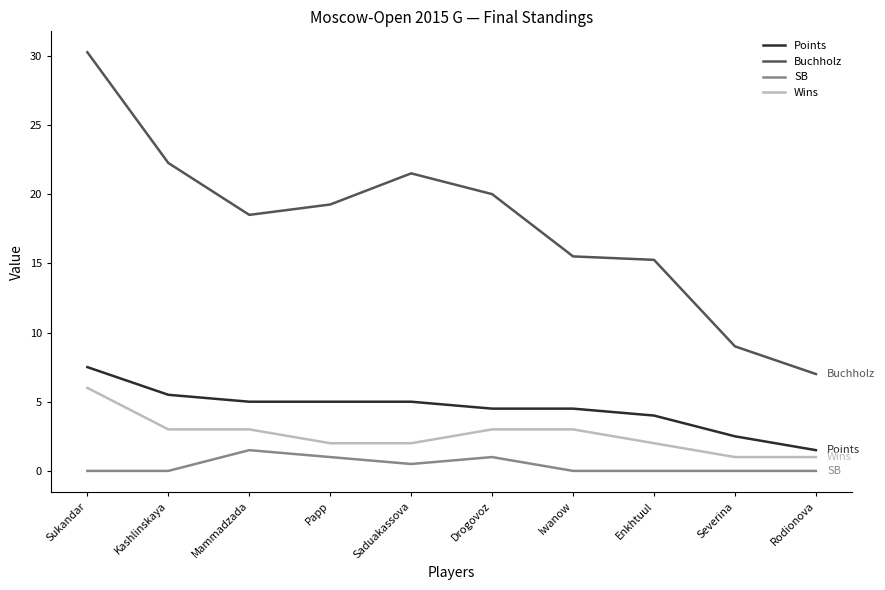

Which series changed the most between Drogovoz and Severina?

Buchholz